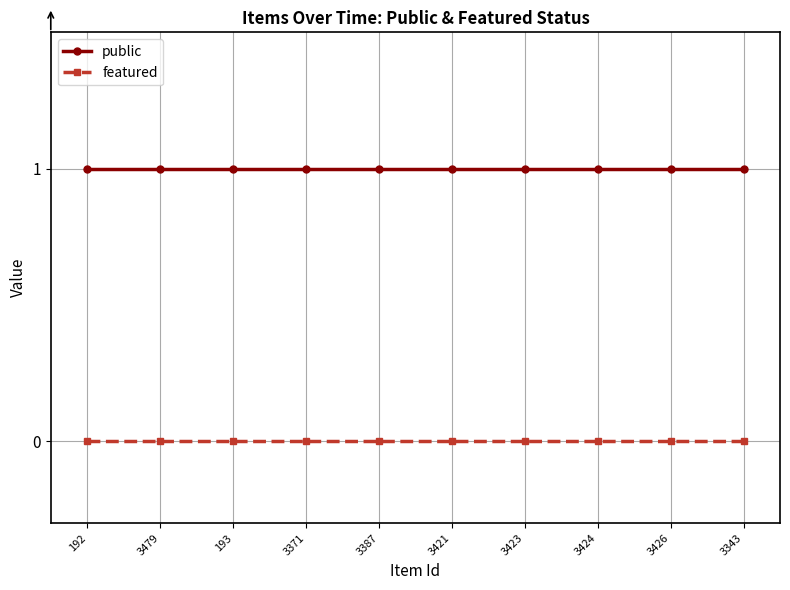

True or false: featured and public cross at least once.

False